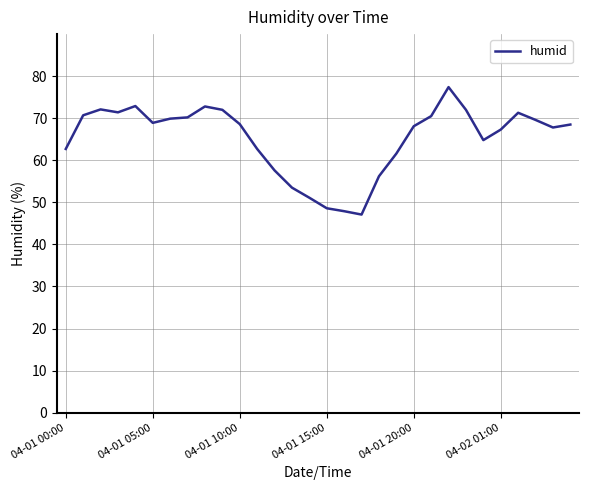

What is the minimum value shown in the chart?

47.1